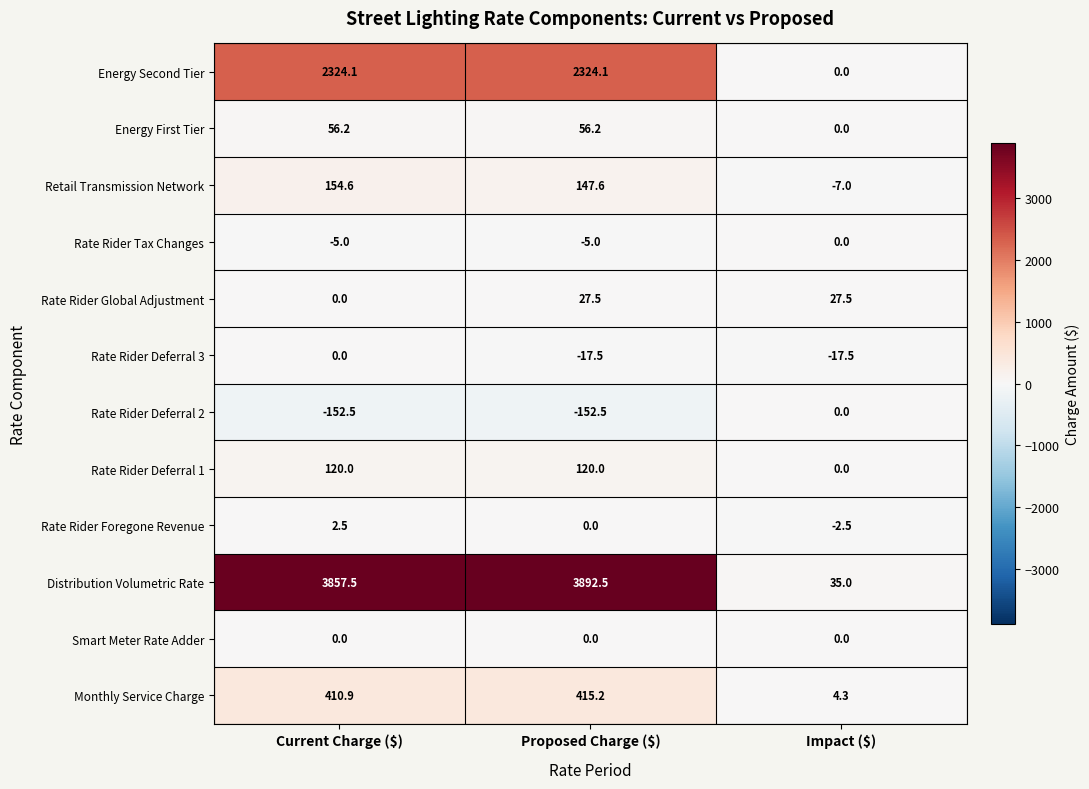

Where is Rate Rider Foregone Revenue nearest to the value 0?

Proposed Charge ($)